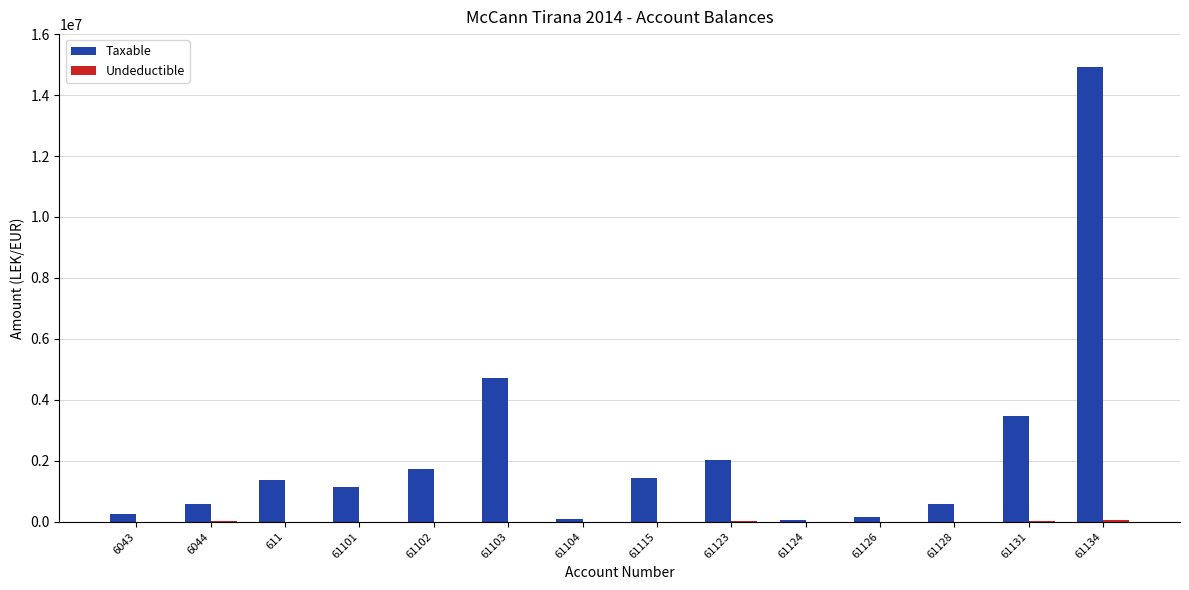

At which category is the sum across all series the highest?

61134